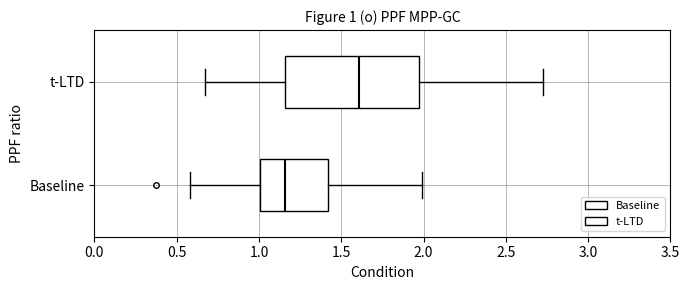

Which box is the widest, from its left edge to its right edge?

t-LTD